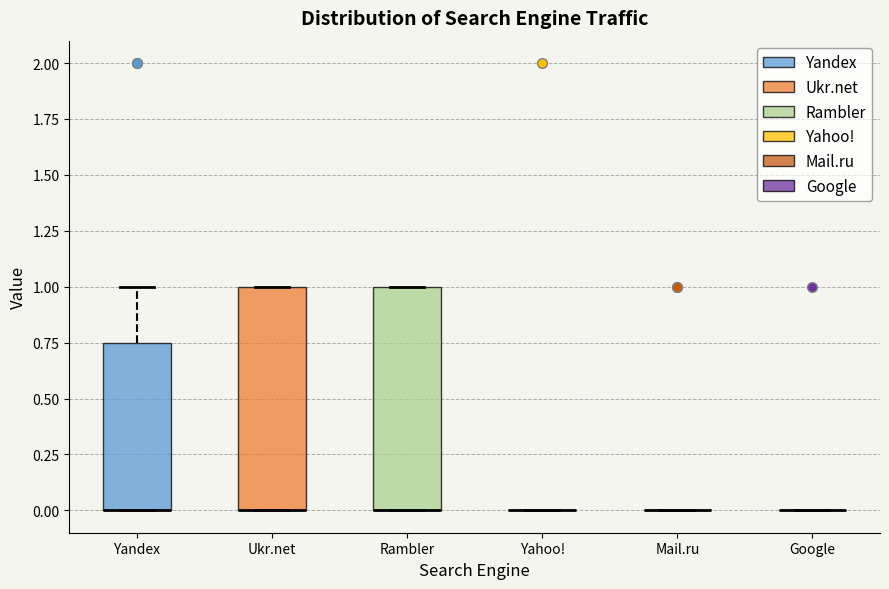

Reading left to right, transcribe this box plot: for each box, give where its median line is, the range the box spans, and where its two whiskers end, as read against the y-axis. The values are not printed on the chart, so give them approximately, as read against the axis.

Yandex: median 0.00 (drawn on the box's lower edge), box 0.00 to 0.75, whiskers 0.00 to 1.00
Ukr.net: median 0.00 (drawn on the box's lower edge), box 0.00 to 1.00, whiskers 0.00 to 1.00
Rambler: median 0.00 (drawn on the box's lower edge), box 0.00 to 1.00, whiskers 0.00 to 1.00
Yahoo!: box collapsed to a line at 0.00, whiskers 0.00 to 0.00
Mail.ru: box collapsed to a line at 0.00, whiskers 0.00 to 0.00
Google: box collapsed to a line at 0.00, whiskers 0.00 to 0.00